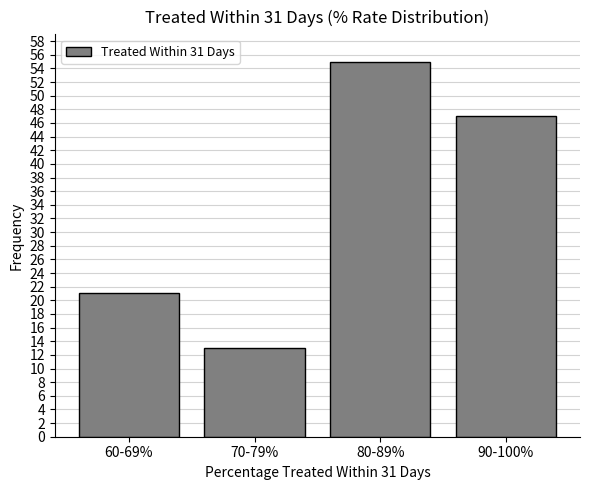

Reading right to left, transcribe all the data shown in this chart.

90-100%=47	80-89%=55	70-79%=13	60-69%=21